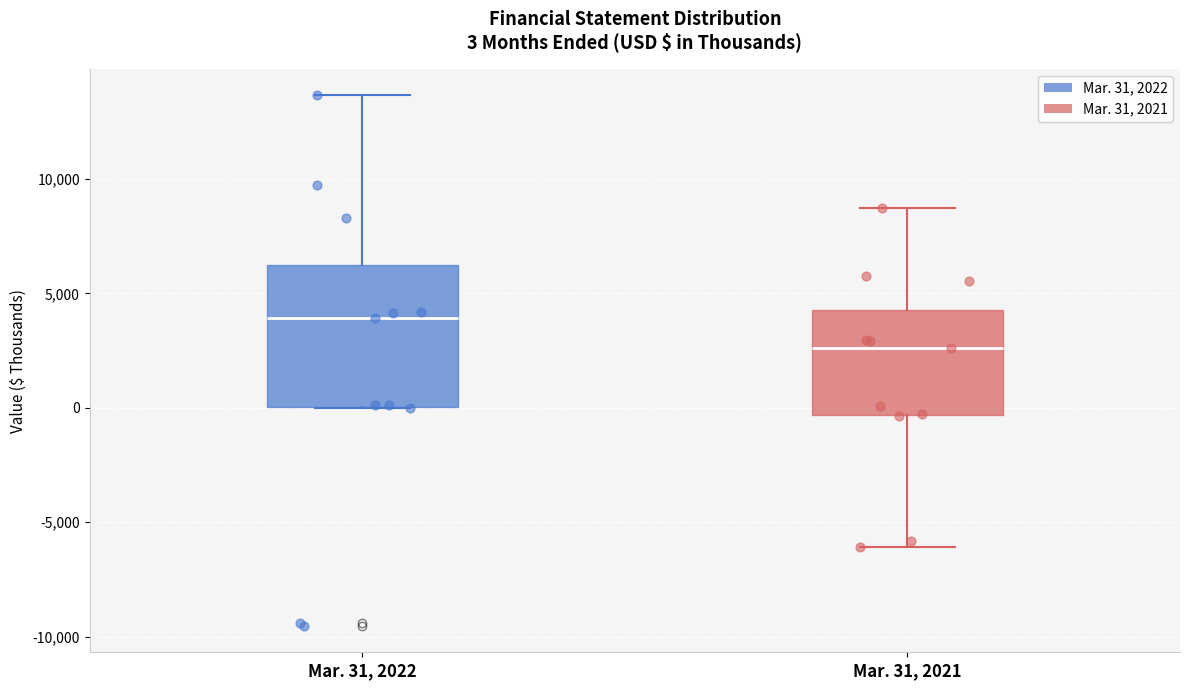

Which box has the lowest median line?

Mar. 31, 2021